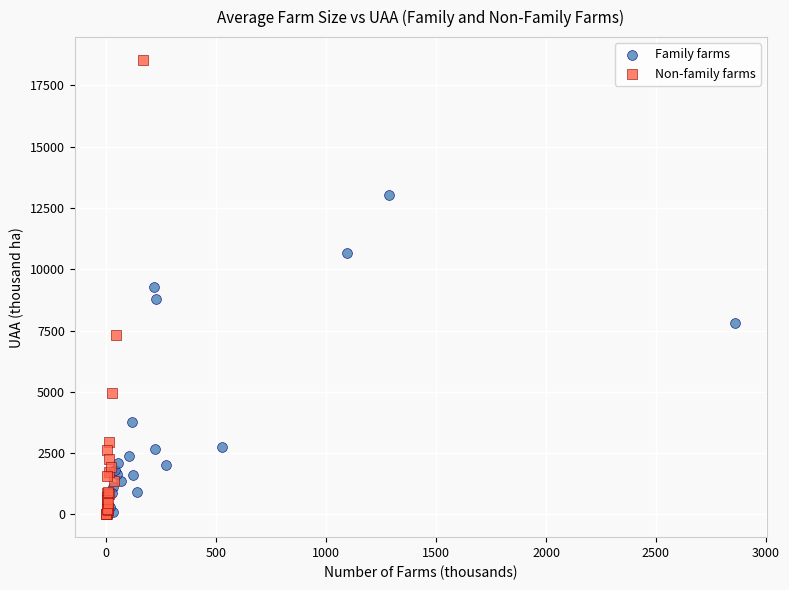

Which series contains the highest Y value?

Non-family farms